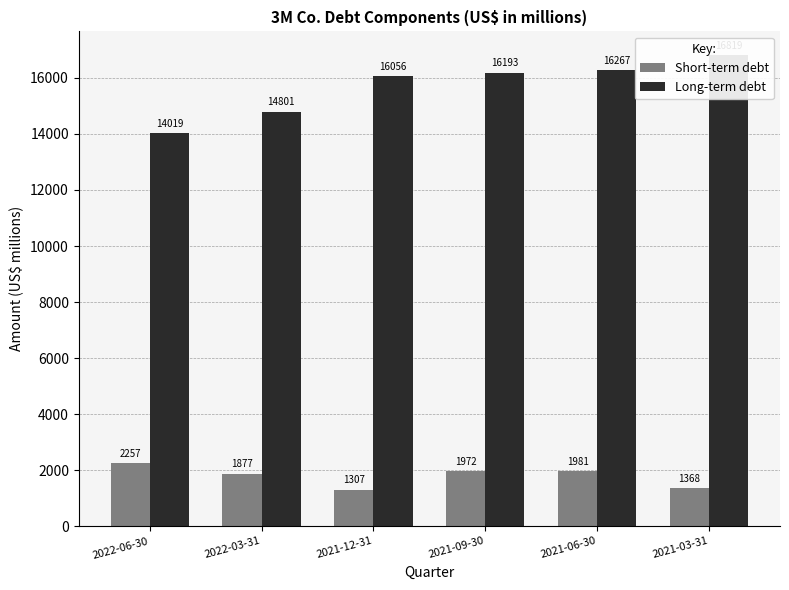

What is the value of the Long-term debt bar at the 6th from the left?

16819